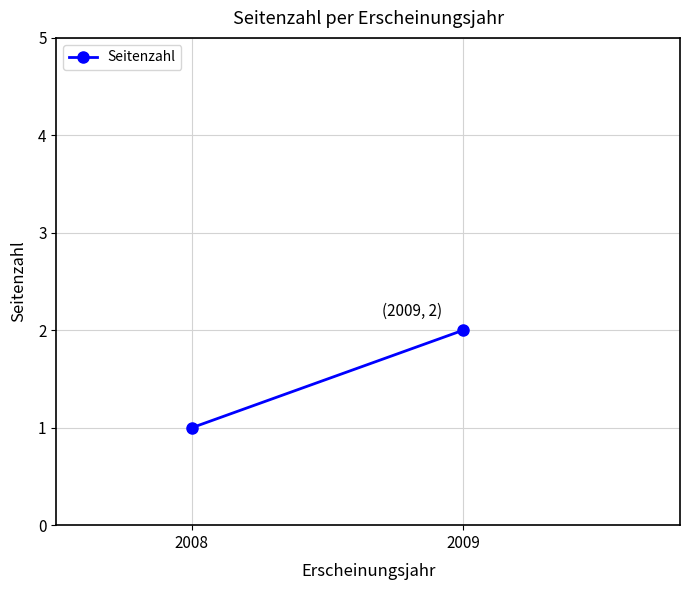

Is this an area chart (filled region under the line)?

No